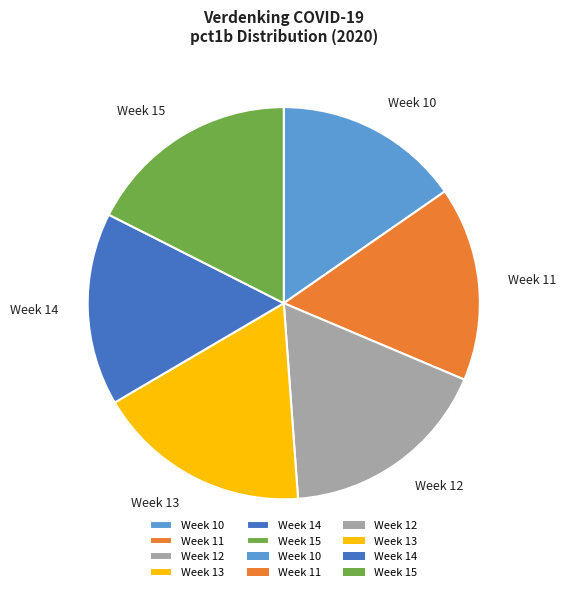

Does any single category account for the majority?

No